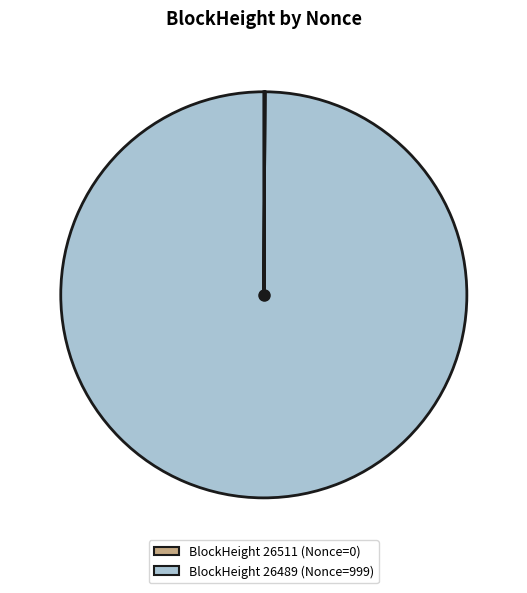

Is there a majority slice in this chart?

Yes